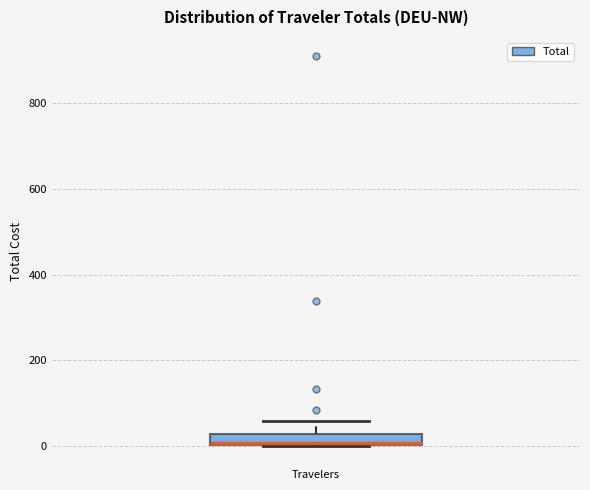

Where does the upper whisker of the box for Travelers end on the y-axis? The values are not printed on the chart, so give them approximately, as read against the axis.

60